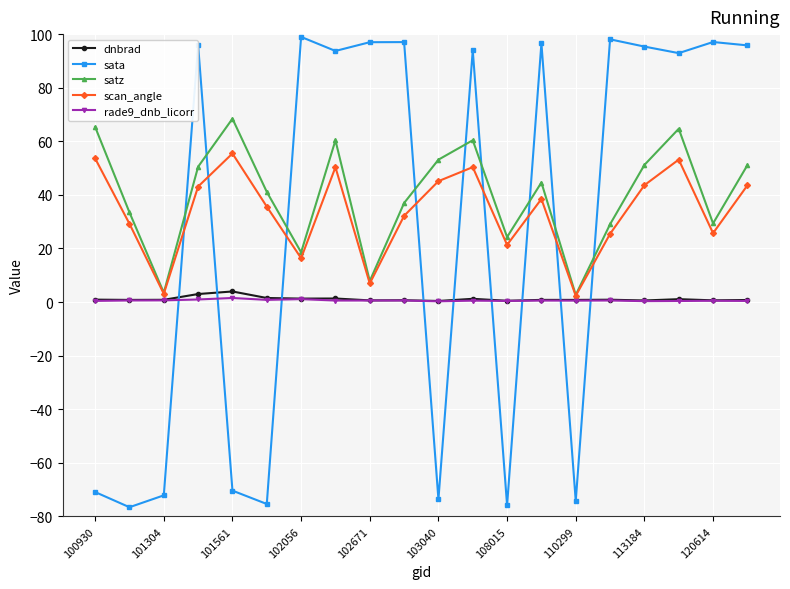

In scan_angle, how many points are lower than both neighbors (excluding endpoints)?

6